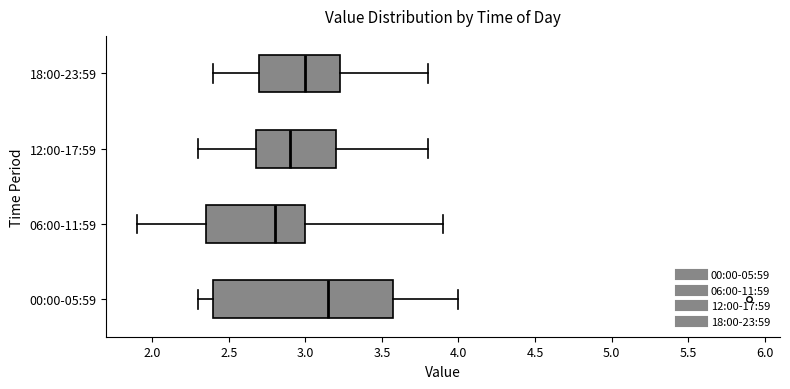

Reading bottom to top, read every box against the x-axis: the position of its median line, the range the box covers, and the ends of its whiskers. The values are not printed on the chart, so give them approximately, as read against the axis.

00:00-05:59: median 3.15, box 2.40 to 3.60, whiskers 2.30 to 4.00
06:00-11:59: median 2.80, box 2.35 to 3.00, whiskers 1.90 to 3.90
12:00-17:59: median 2.90, box 2.70 to 3.20, whiskers 2.30 to 3.80
18:00-23:59: median 3.00, box 2.70 to 3.25, whiskers 2.40 to 3.80